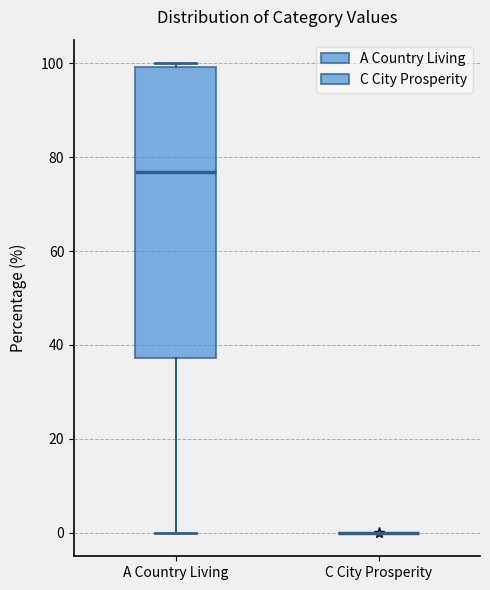

Reading left to right, read every box against the y-axis: the position of its median line, the range the box covers, and the ends of its whiskers. The values are not printed on the chart, so give them approximately, as read against the axis.

A Country Living: median 76, box 38 to 100, whiskers 0 to 100 (just above the box's upper edge)
C City Prosperity: box collapsed to a line at 0, whiskers 0 to 0